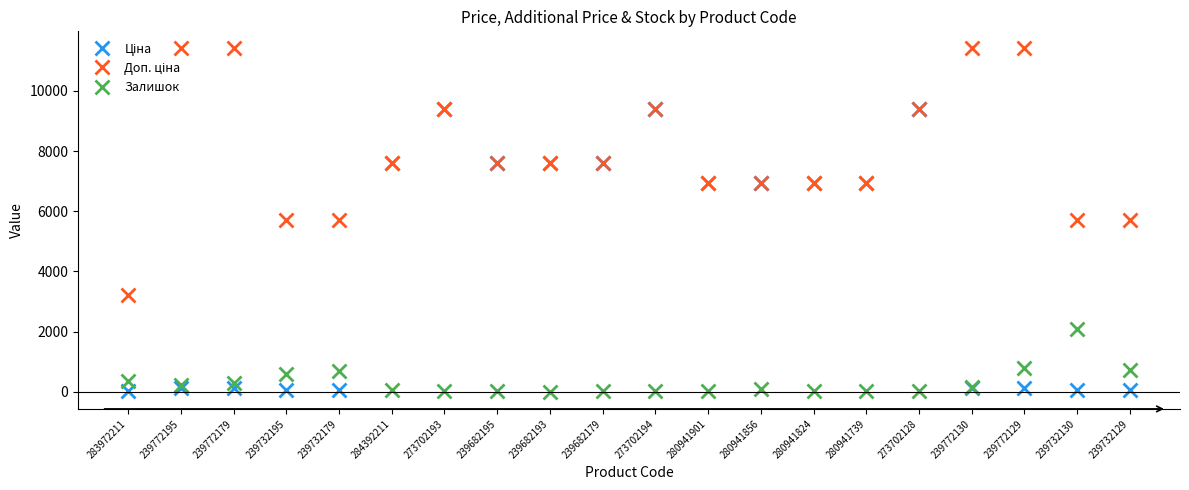

What is the greatest value displayed?

11410.0